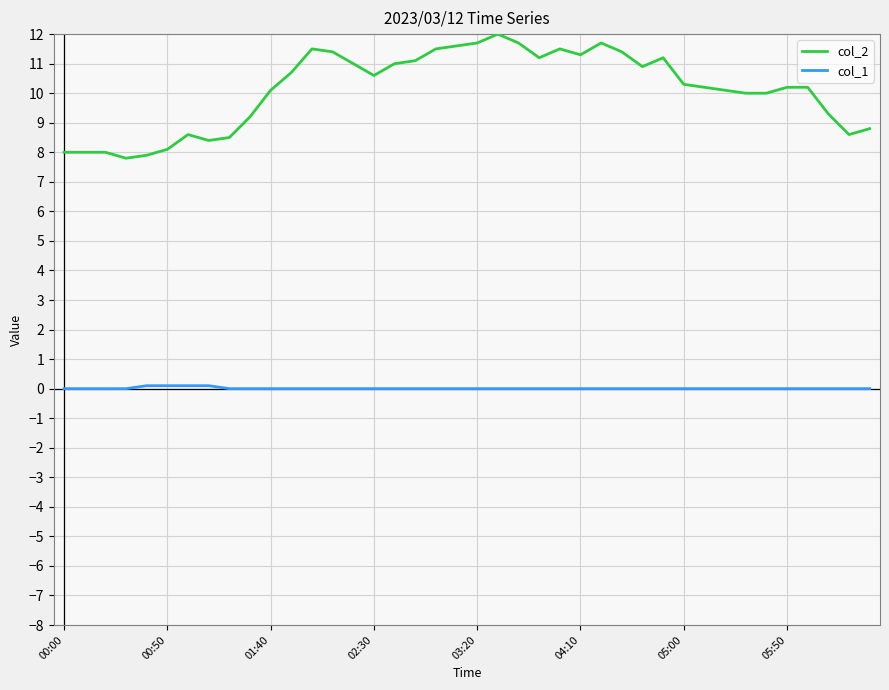

List the series in order of their peak value, highest first.

col_2, col_1